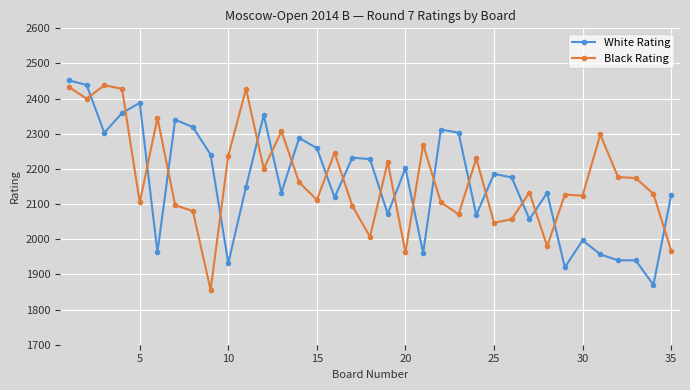

What is the lowest value of the Black Rating series?

1856